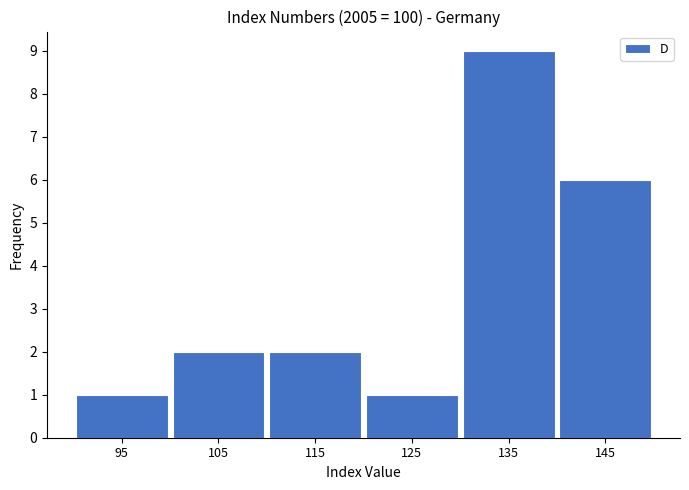

Over which range of the x-axis is the bar tallest?

130 to 140